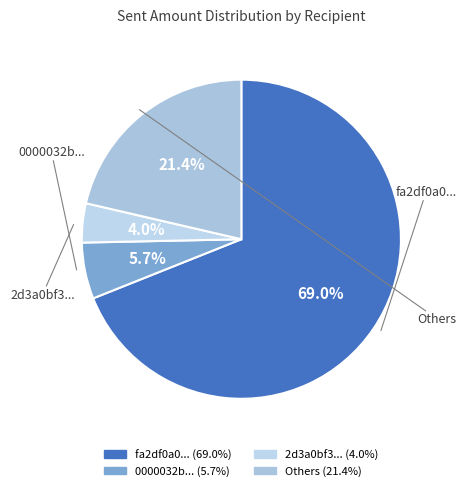

How many segments does this pie chart have?

4